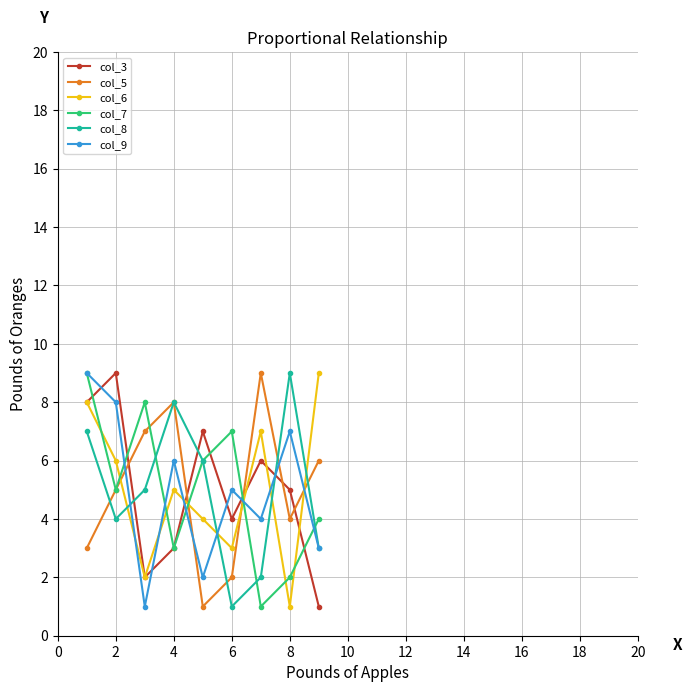

What is the value of the col_9 point at the 7th from the left?

4